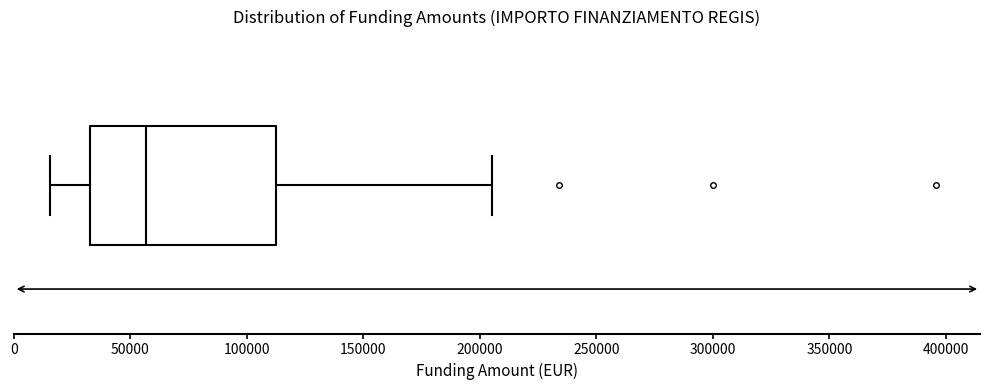

Where does the left whisker of the box end on the x-axis? The values are not printed on the chart, so give them approximately, as read against the axis.

15000